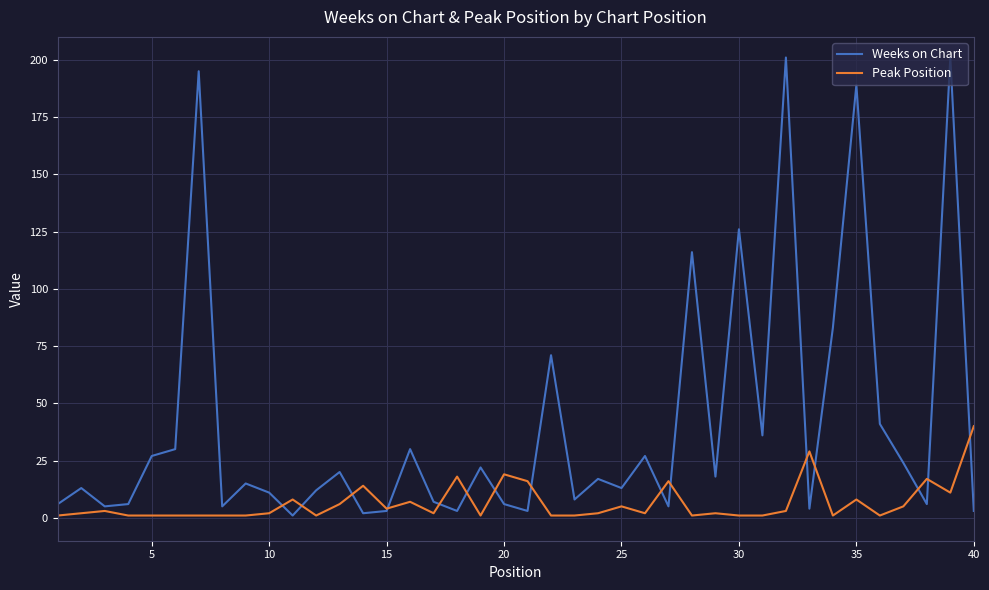

Reading left to right, list all the values displayed in this chart.

Weeks on Chart: 6	13	5	6	27	30	195	5	15	11	1	12	20	2	3	30	7	3	22	6	3	71	8	17	13	27	5	116	18	126	36	201	4	83	189	41	24	6	201	3
Peak Position: 1	2	3	1	1	1	1	1	1	2	8	1	6	14	4	7	2	18	1	19	16	1	1	2	5	2	16	1	2	1	1	3	29	1	8	1	5	17	11	40